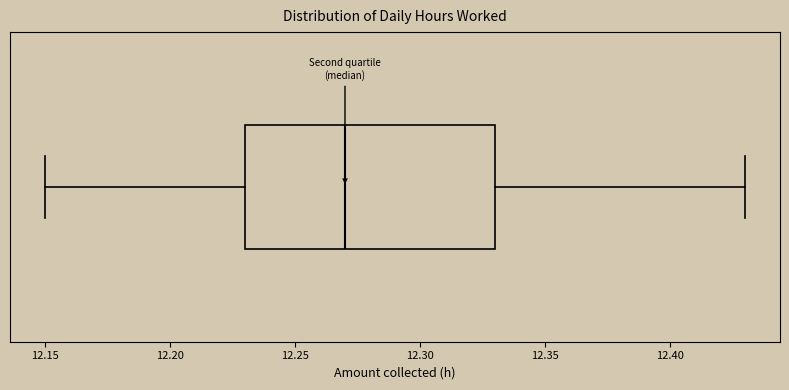

Transcribe this box plot: give where the median line is, the range the box spans, and where the two whiskers end, as read against the x-axis. The values are not printed on the chart, so give them approximately, as read against the axis.

median 12.27, box 12.23 to 12.33, whiskers 12.15 to 12.43